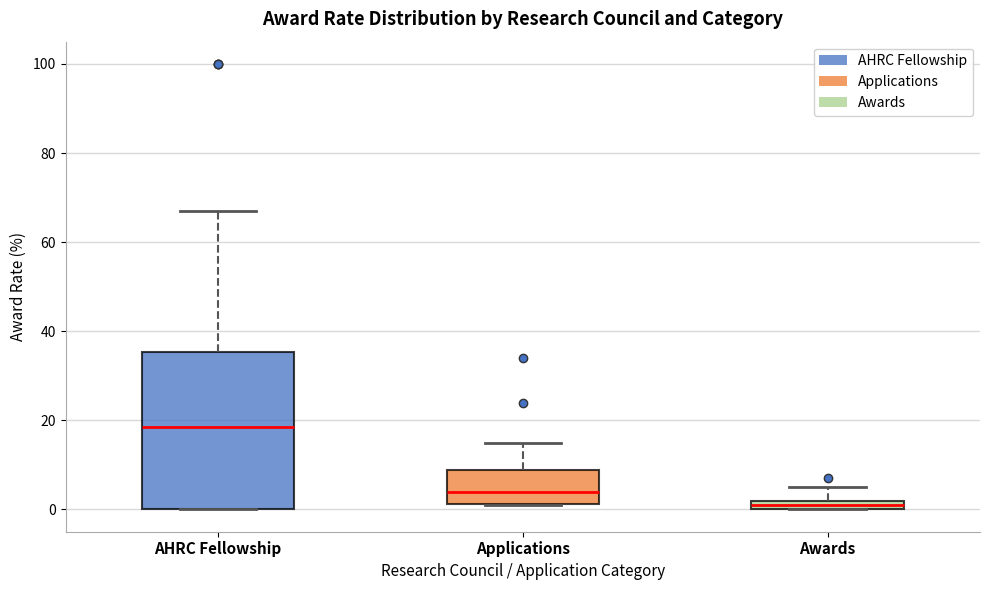

Which box's median line is the highest?

AHRC Fellowship